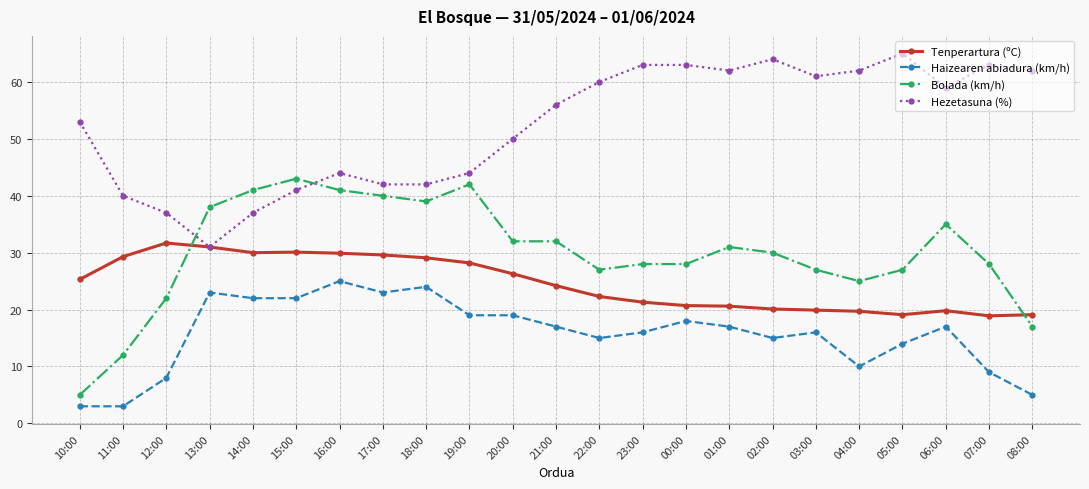

After their last crossing, which series has the higher values: Hezetasuna (%) or Bolada (km/h)?

Hezetasuna (%)